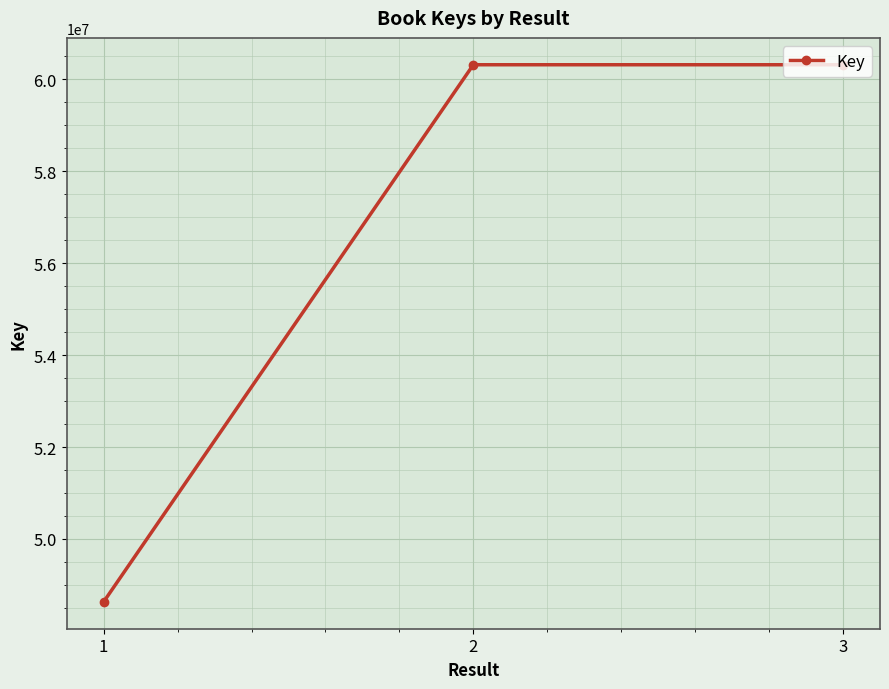

What is the change in value from 1 to 3?

+11681904